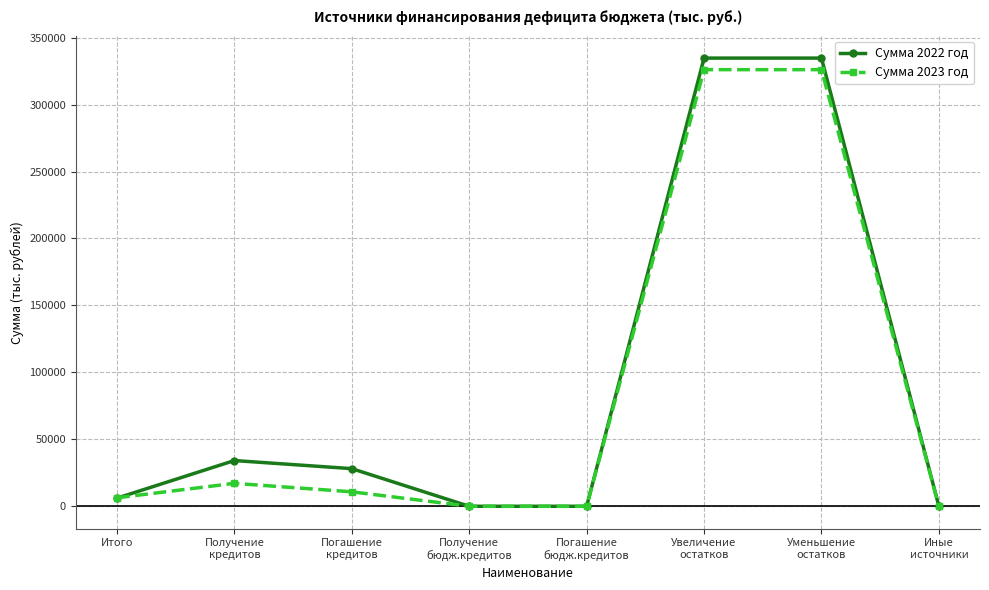

What is the maximum value for Сумма 2022 год?

334708.3